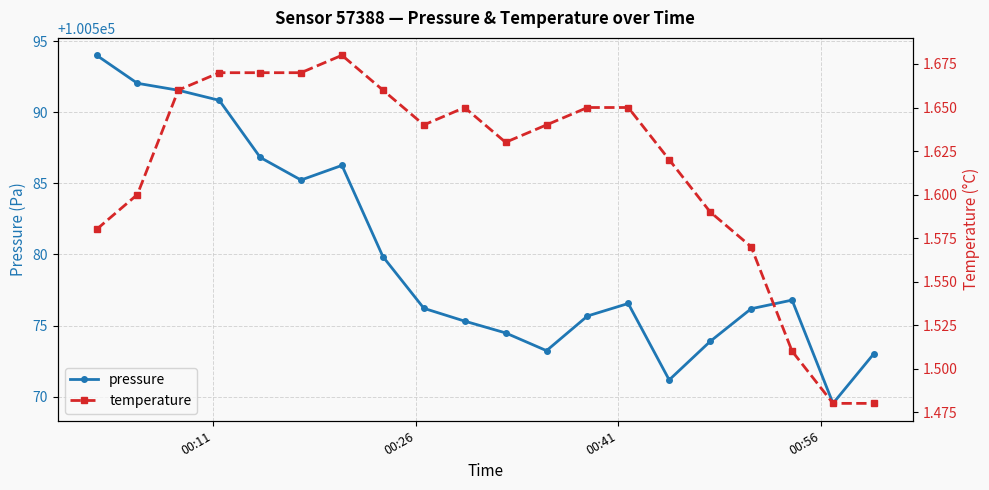

Rank the series by their maximum value, from lowest to highest.

temperature, pressure